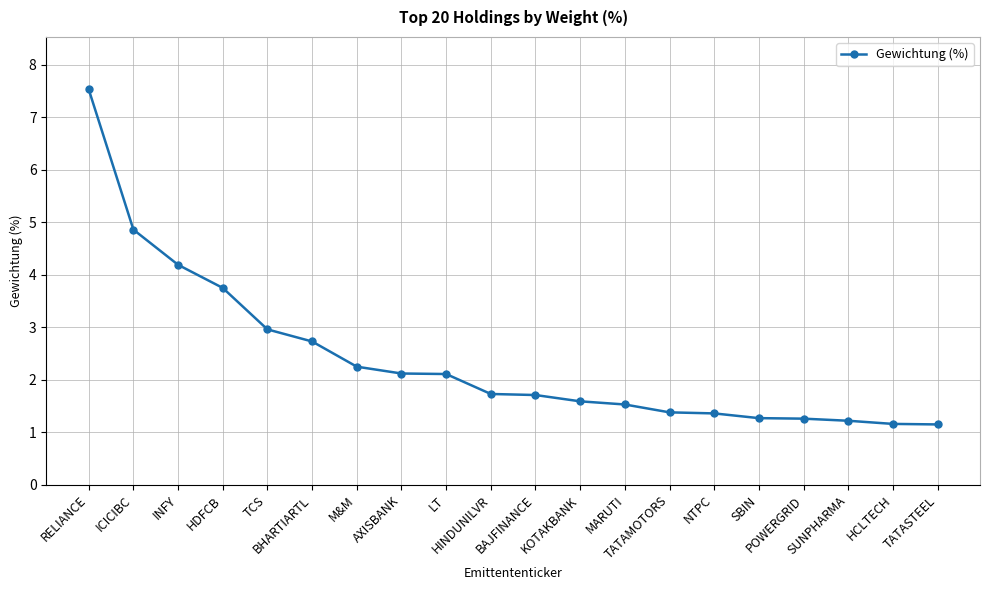

What is the maximum value shown in the chart?

7.5